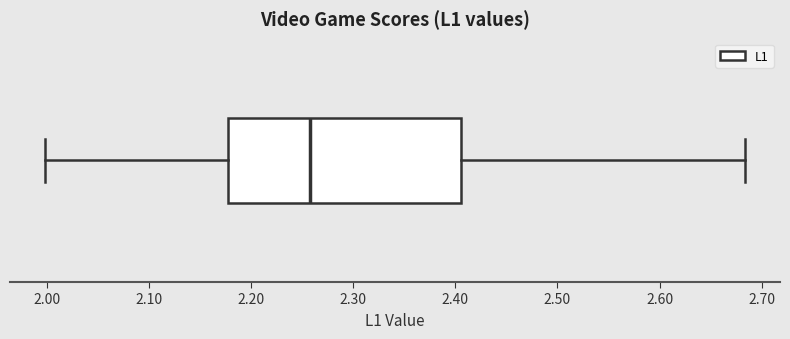

Read this box plot against the x-axis: the position of the median line, the range covered by the box, and the ends of both whiskers. The values are not printed on the chart, so give them approximately, as read against the axis.

median 2.26, box 2.18 to 2.41, whiskers 2.00 to 2.68